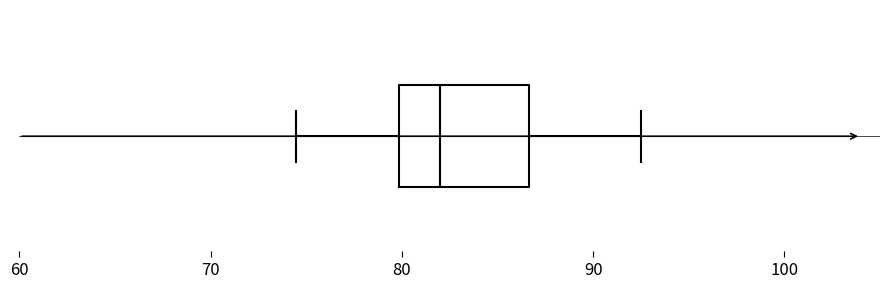

Where is the left edge of the box on the x-axis? The values are not printed on the chart, so give them approximately, as read against the axis.

80